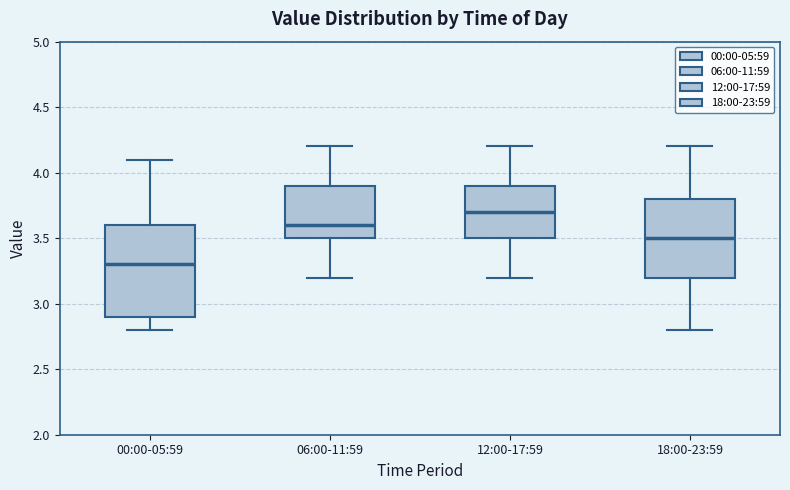

Reading left to right, transcribe this box plot: for each box, give where its median line is, the range the box spans, and where its two whiskers end, as read against the y-axis. The values are not printed on the chart, so give them approximately, as read against the axis.

00:00-05:59: median 3.3, box 2.9 to 3.6, whiskers 2.8 to 4.1
06:00-11:59: median 3.6, box 3.5 to 3.9, whiskers 3.2 to 4.2
12:00-17:59: median 3.7, box 3.5 to 3.9, whiskers 3.2 to 4.2
18:00-23:59: median 3.5, box 3.2 to 3.8, whiskers 2.8 to 4.2